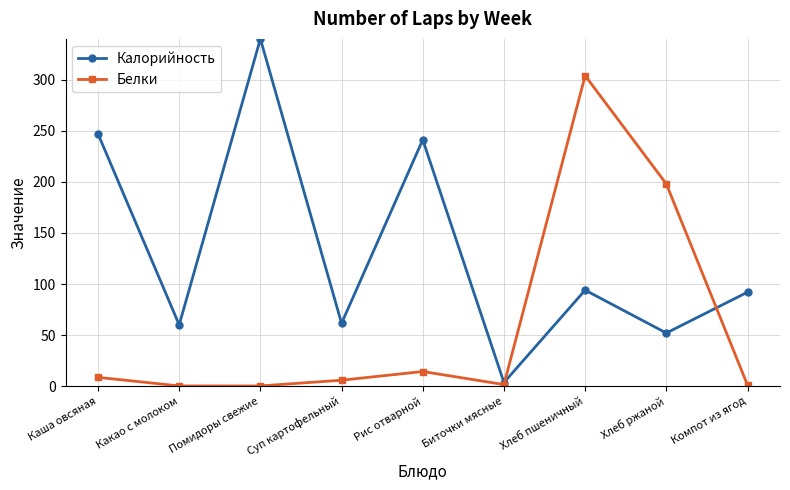

What is the difference between the maximum and second lowest values in the Белки series?

303.8